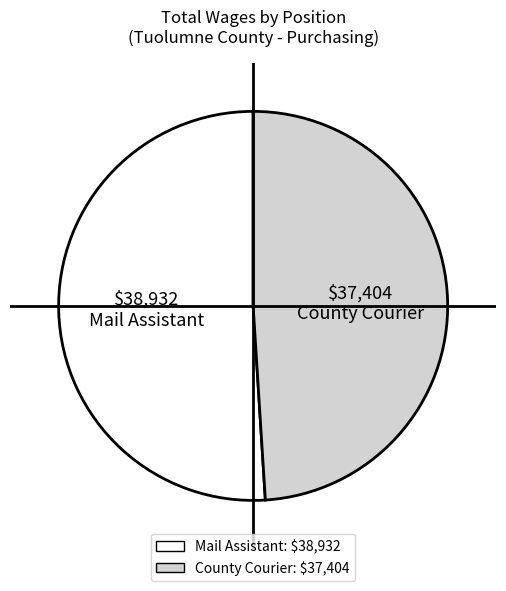

Which category has the biggest portion of the pie?

Mail Assistant